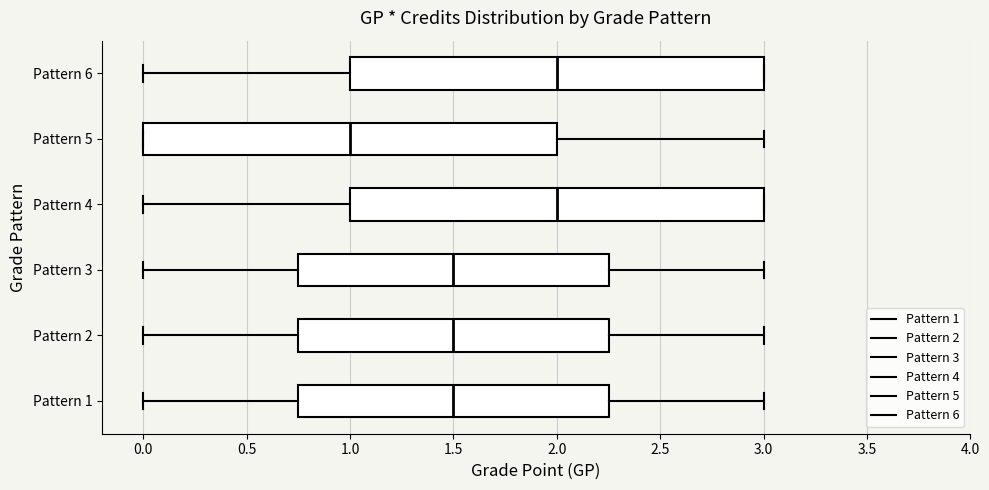

Reading bottom to top, transcribe this box plot: for each box, give where its median line is, the range the box spans, and where its two whiskers end, as read against the x-axis. The values are not printed on the chart, so give them approximately, as read against the axis.

Pattern 1: median 1.50, box 0.75 to 2.25, whiskers 0.00 to 3.00
Pattern 2: median 1.50, box 0.75 to 2.25, whiskers 0.00 to 3.00
Pattern 3: median 1.50, box 0.75 to 2.25, whiskers 0.00 to 3.00
Pattern 4: median 2.00, box 1.00 to 3.00, whiskers 0.00 to 3.00
Pattern 5: median 1.00, box 0.00 to 2.00, whiskers 0.00 to 3.00
Pattern 6: median 2.00, box 1.00 to 3.00, whiskers 0.00 to 3.00